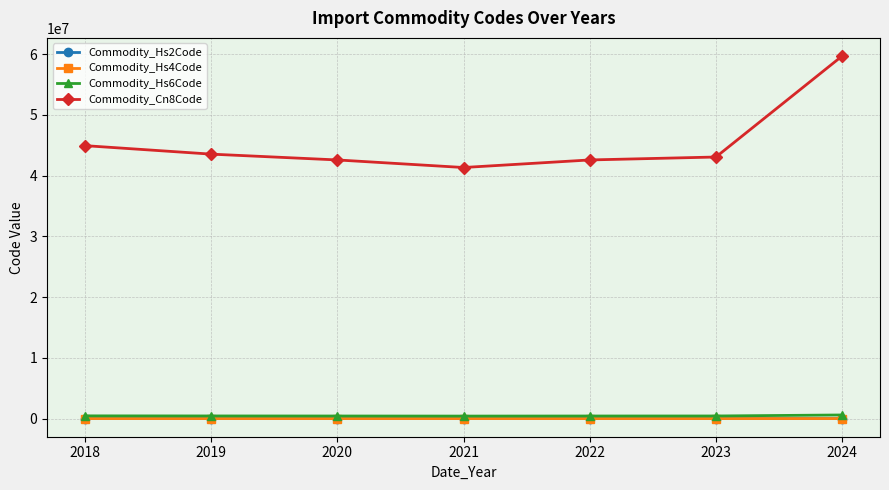

What is the value of the Commodity_Cn8Code point at the 7th from the left?

59681950.0